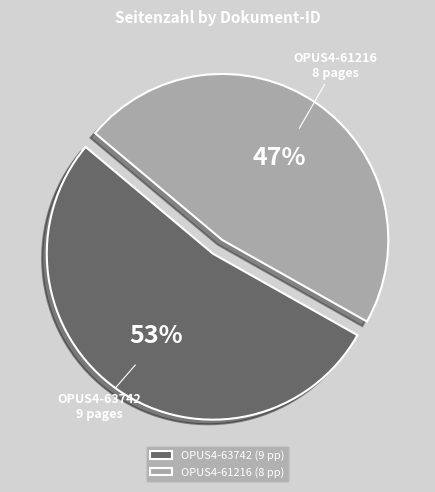

Which has a higher value, OPUS4-63742 or OPUS4-61216?

OPUS4-63742